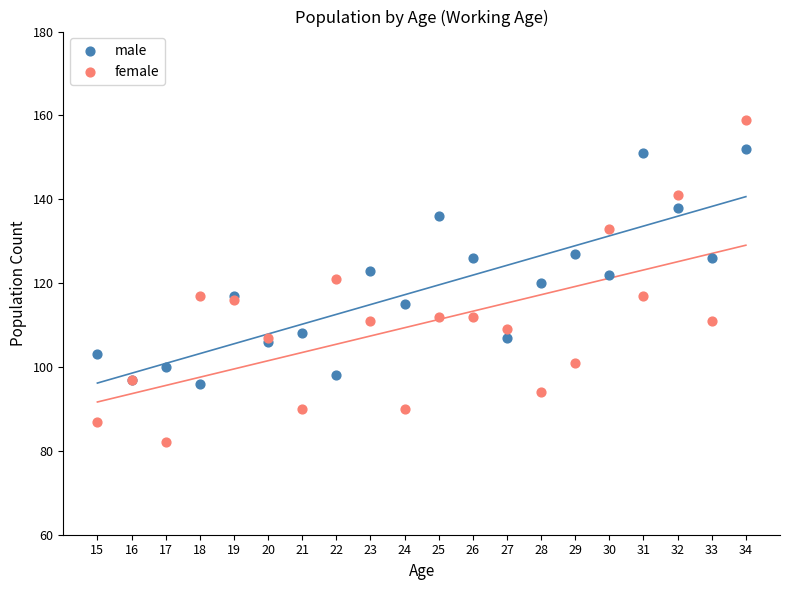

Which series contains the lowest Y value?

female